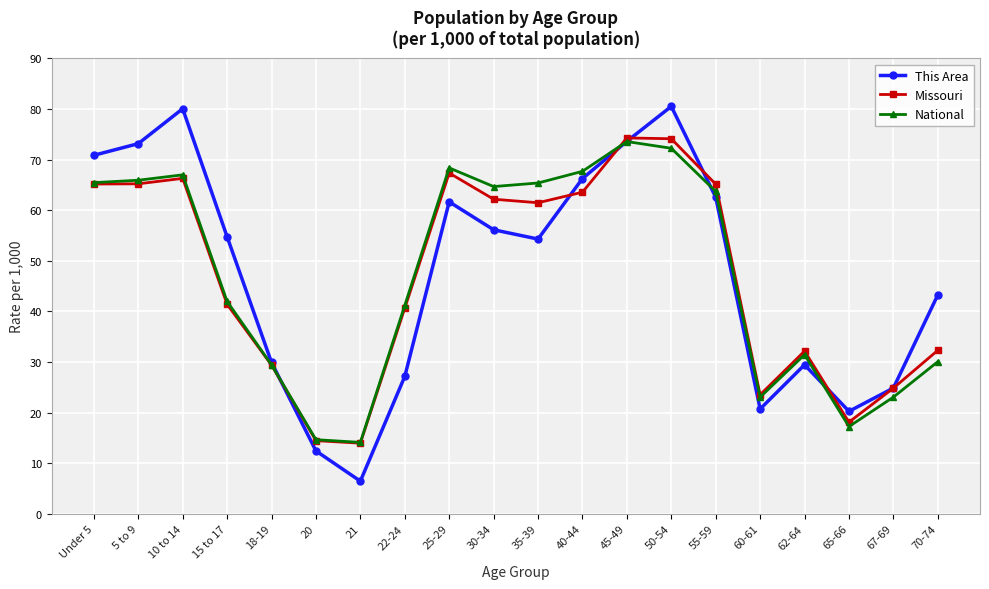

Is this an area chart (filled region under the line)?

No